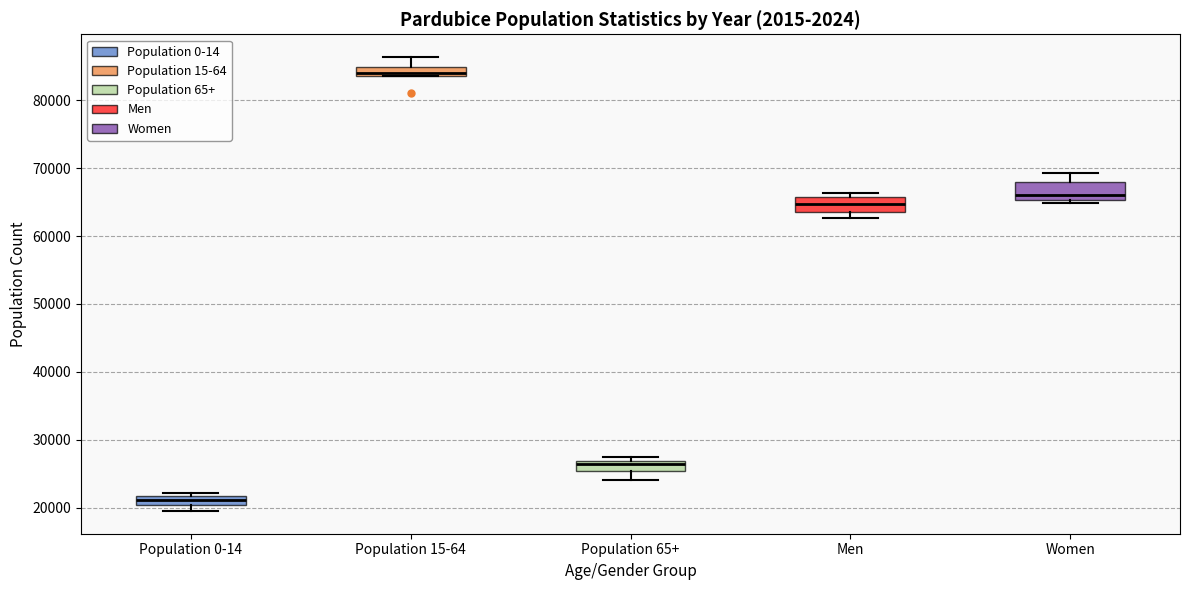

Which box has the highest median line?

Population 15-64